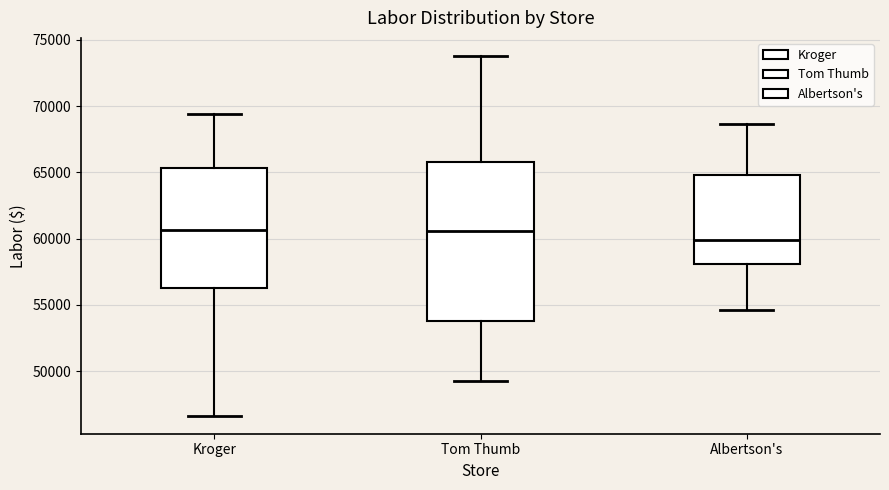

Reading left to right, read every box against the y-axis: the position of its median line, the range the box covers, and the ends of its whiskers. The values are not printed on the chart, so give them approximately, as read against the axis.

Kroger: median 60500, box 56500 to 65500, whiskers 46500 to 69500
Tom Thumb: median 60500, box 54000 to 66000, whiskers 49500 to 74000
Albertson's: median 60000, box 58000 to 65000, whiskers 54500 to 68500